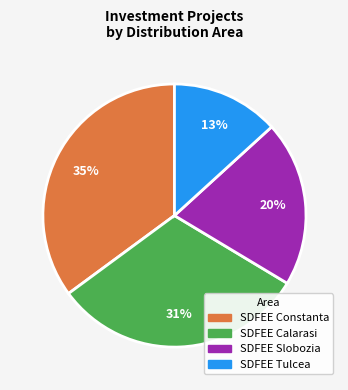

Combined, do SDFEE Tulcea and SDFEE Slobozia account for over 50%?

No